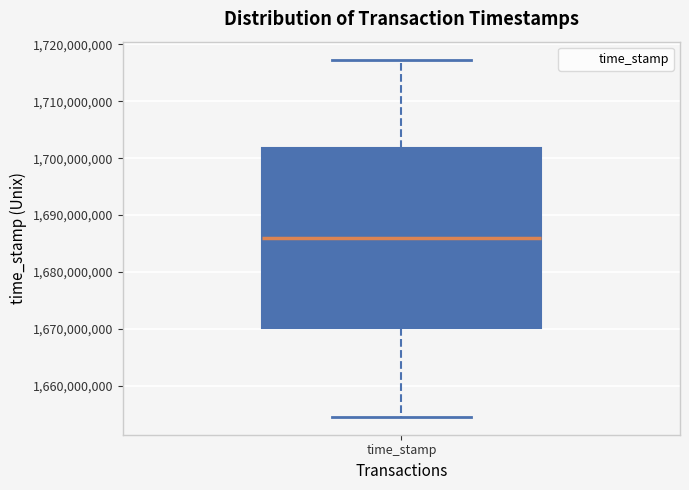

Where does the lower whisker of the box for time_stamp end on the y-axis? The values are not printed on the chart, so give them approximately, as read against the axis.

1655000000